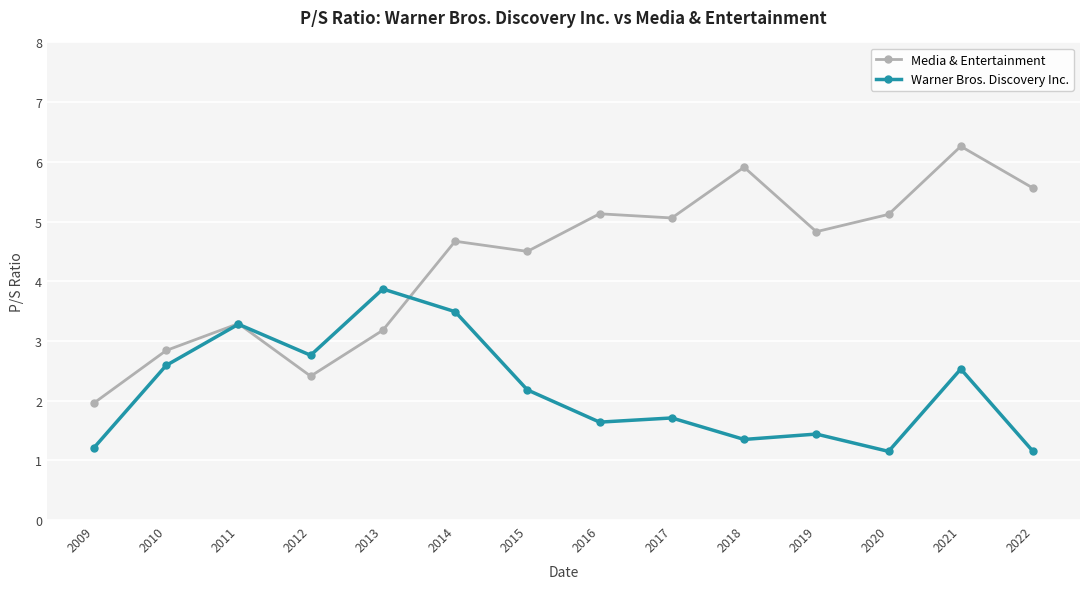

Is the value of Media & Entertainment at 2014 greater than the value of Warner Bros. Discovery Inc. at 2016?

Yes